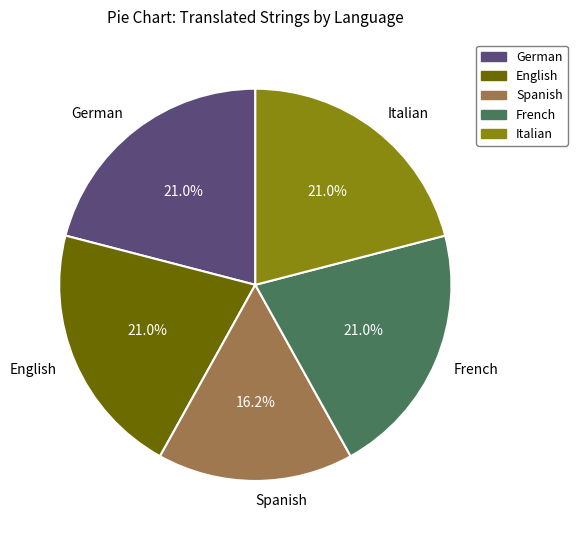

True or false: German accounts for 21% of the total.

True